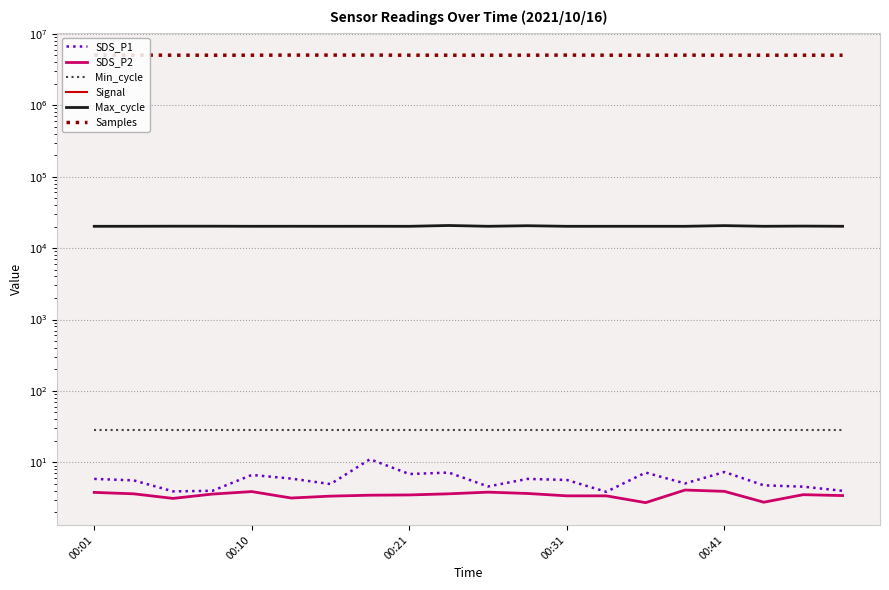

How many data points in SDS_P1 are less than 5?

8